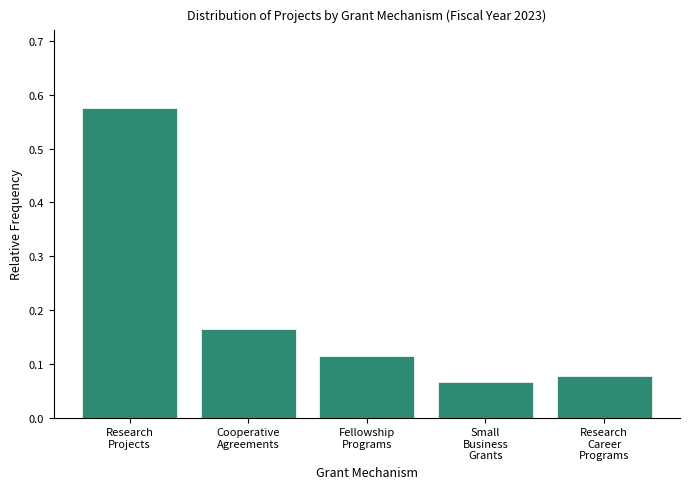

What is the sum of all values?

1.0